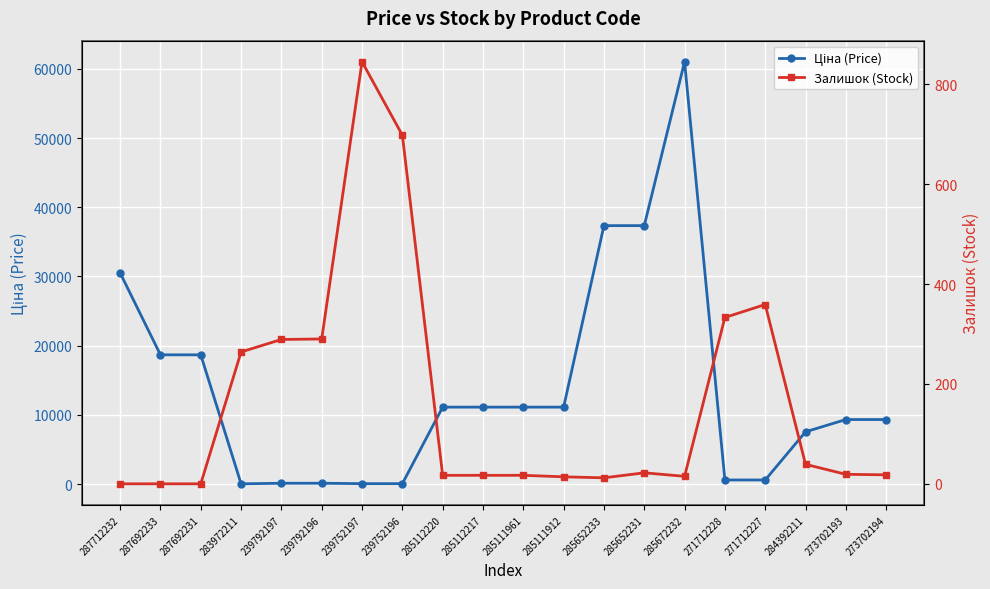

Reading left to right, list all the values displayed in this chart.

Ціна (Price): 30512.3	18671.5	18671.5	32.0	113.3	113.3	56.7	56.7	11113.6	11113.6	11113.6	11113.6	37343.0	37343.0	61024.7	586.0	586.0	7545.9	9321.4	9321.4
Залишок (Stock): 0.0	0.0	0.0	264.0	289.0	290.0	845.0	698.0	17.0	17.0	17.0	14.0	12.0	22.0	15.0	333.0	359.0	39.0	19.0	18.0